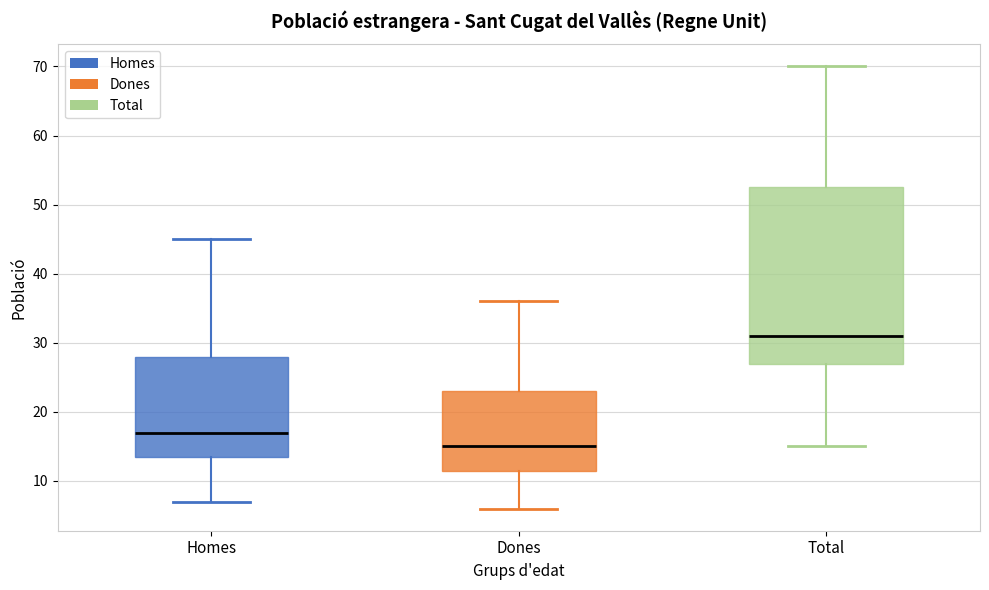

Reading left to right, read every box against the y-axis: the position of its median line, the range the box covers, and the ends of its whiskers. The values are not printed on the chart, so give them approximately, as read against the axis.

Homes: median 17, box 14 to 28, whiskers 7 to 45
Dones: median 15, box 12 to 23, whiskers 6 to 36
Total: median 31, box 27 to 53, whiskers 15 to 70